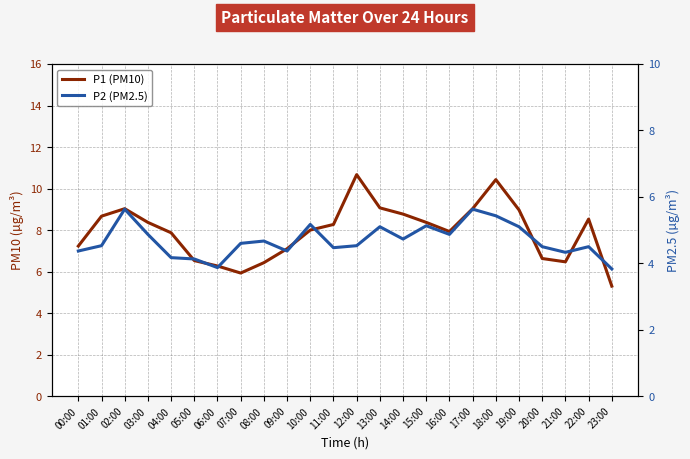

Rank the categories by P1 (PM10) value from lowest to highest.

23:00, 07:00, 06:00, 08:00, 21:00, 05:00, 20:00, 09:00, 00:00, 04:00, 16:00, 10:00, 11:00, 03:00, 15:00, 22:00, 01:00, 14:00, 19:00, 02:00, 17:00, 13:00, 18:00, 12:00